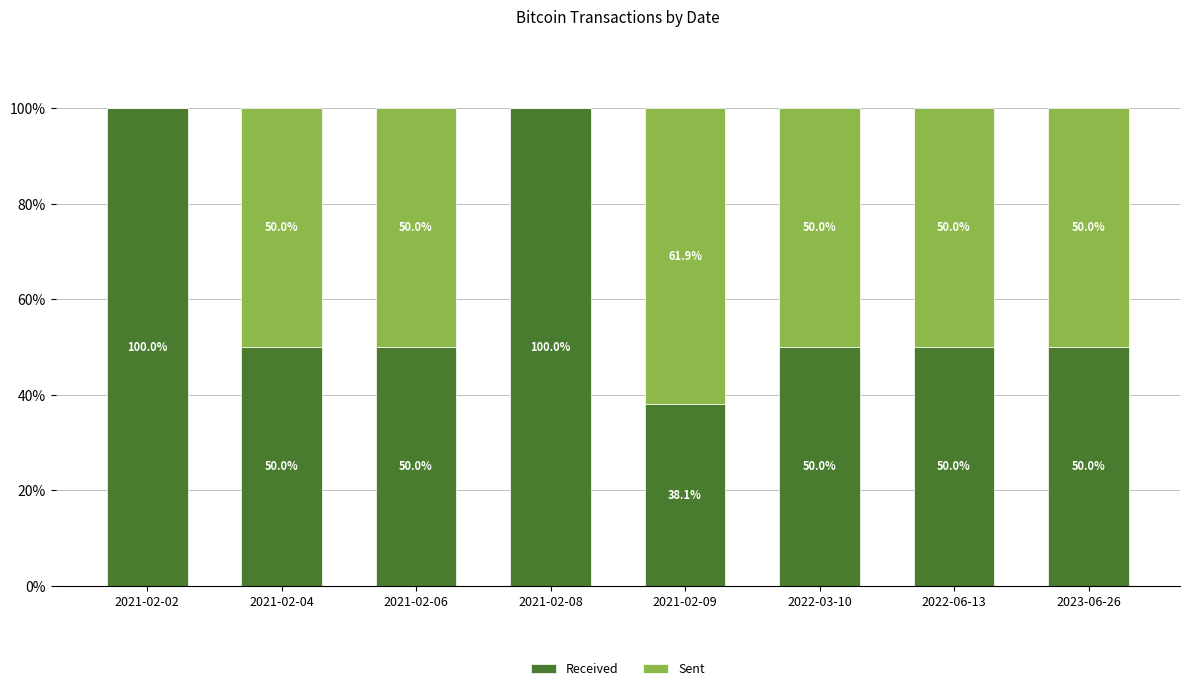

Read the Received value at 2021-02-02.

100.0